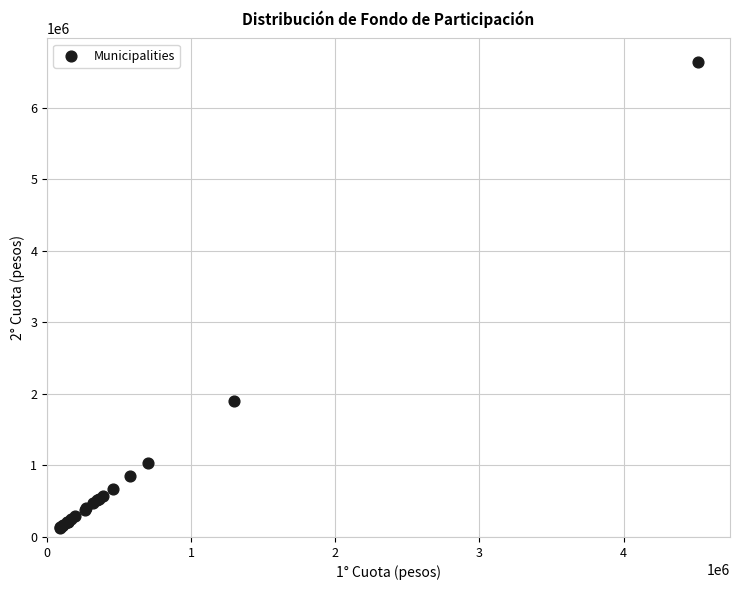

What Y value in the scatter plot is closest to 3387664?

1903697.3